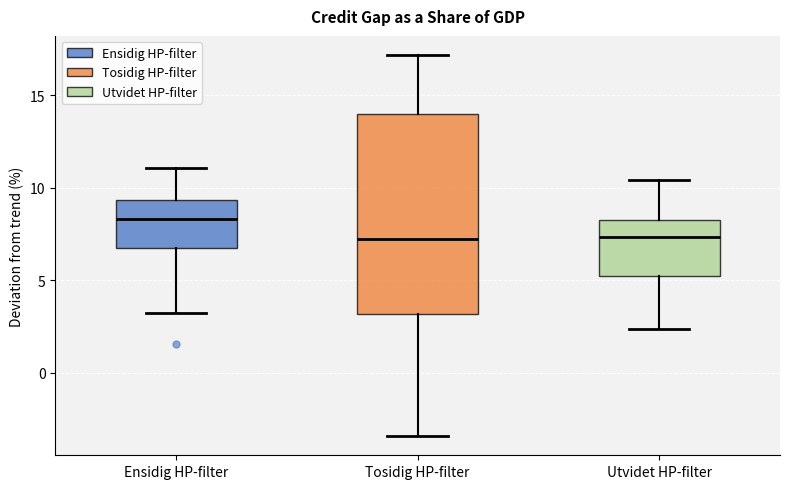

Reading left to right, transcribe this box plot: for each box, give where its median line is, the range the box spans, and where its two whiskers end, as read against the y-axis. The values are not printed on the chart, so give them approximately, as read against the axis.

Ensidig HP-filter: median 8.5, box 7.0 to 9.5, whiskers 3.0 to 11.0
Tosidig HP-filter: median 7.5, box 3.0 to 14.0, whiskers -3.5 to 17.0
Utvidet HP-filter: median 7.5, box 5.0 to 8.5, whiskers 2.5 to 10.5